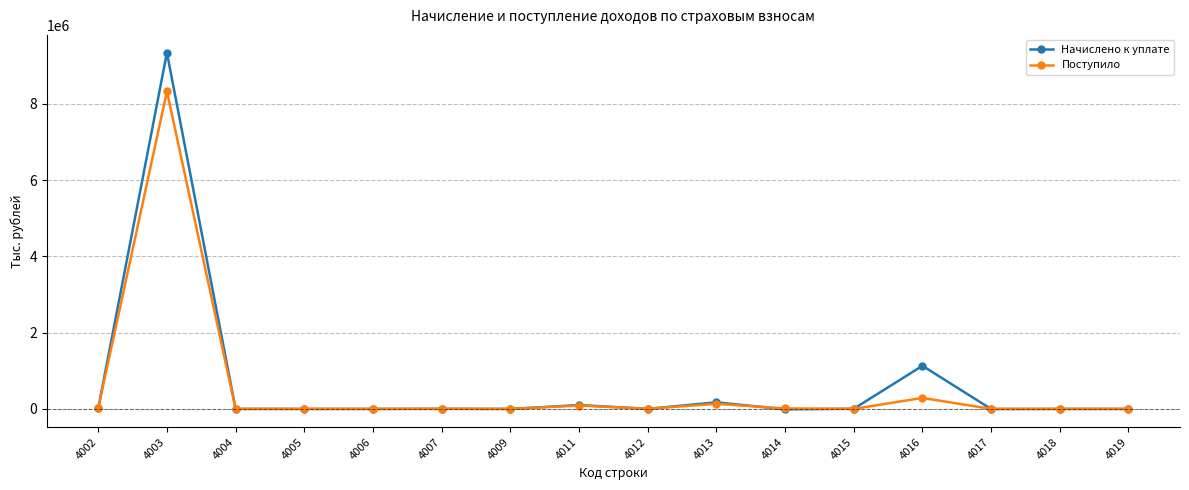

Which series has the largest range (max minus min)?

Начислено к уплате